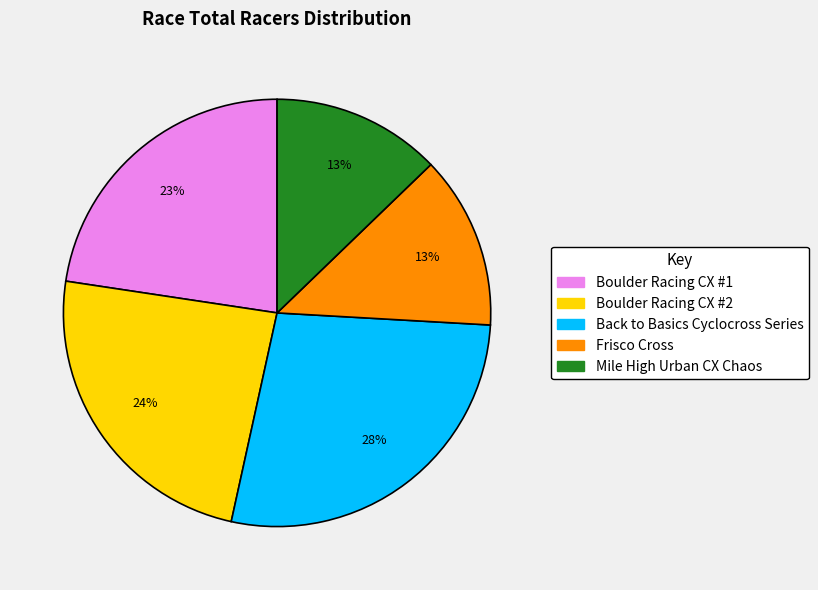

To the nearest percent, what is the difference between the Boulder Racing CX #2 and Back to Basics Cyclocross Series slice percentages?

4%